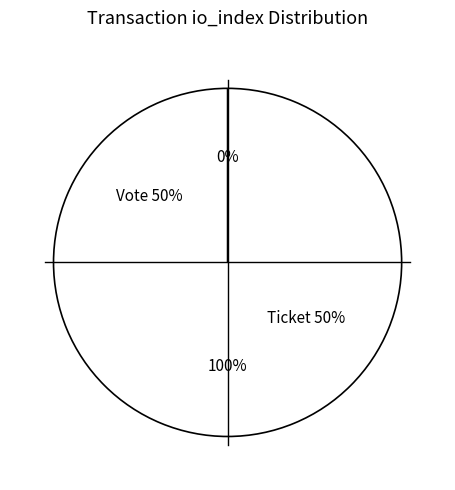

How many slices are in this pie chart?

2